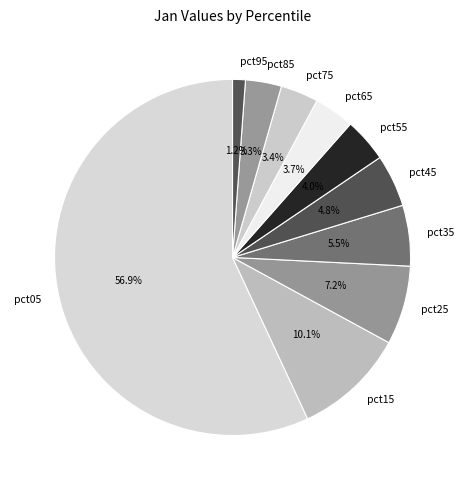

What is the majority slice?

pct05